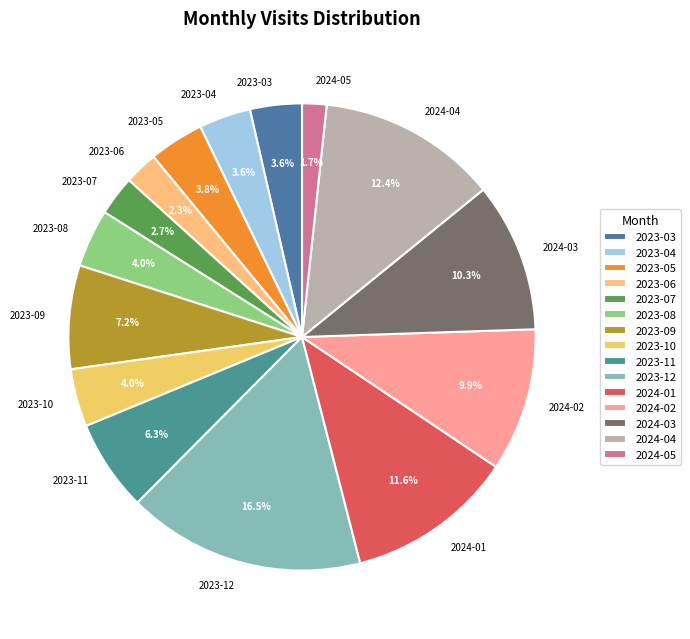

Between 2024-03 and 2023-03, which is larger?

2024-03